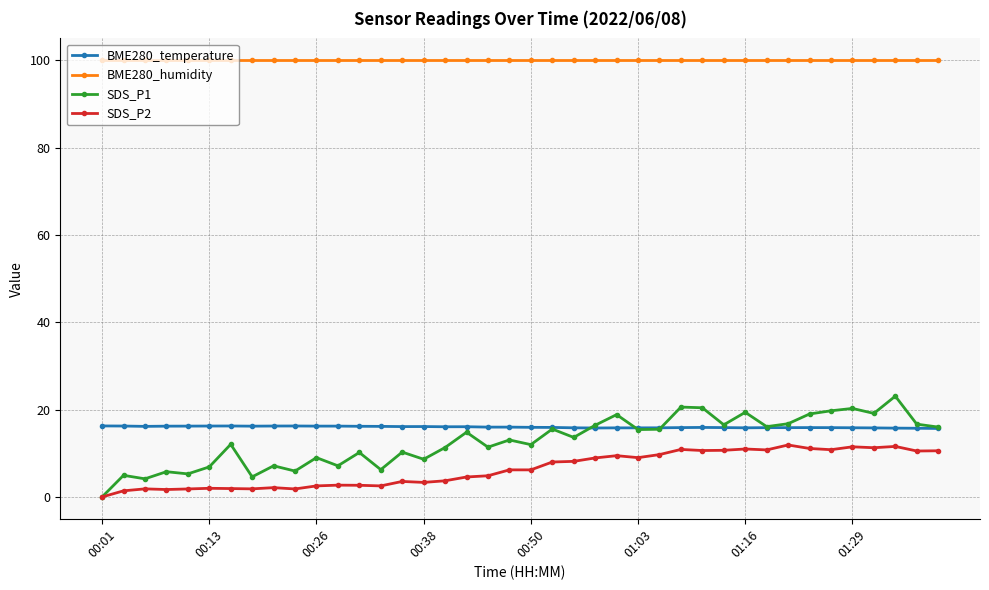

True or false: BME280_temperature and BME280_humidity intersect in this chart.

False